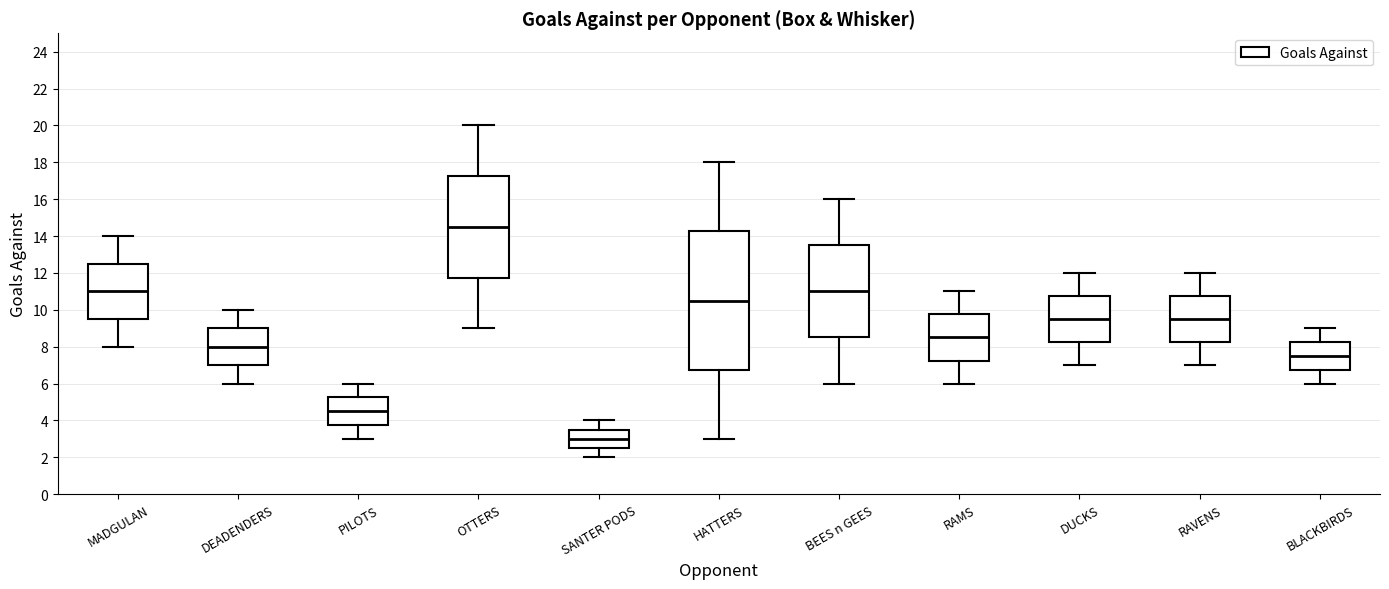

Where does the upper whisker of the box for OTTERS end on the y-axis? The values are not printed on the chart, so give them approximately, as read against the axis.

20.0